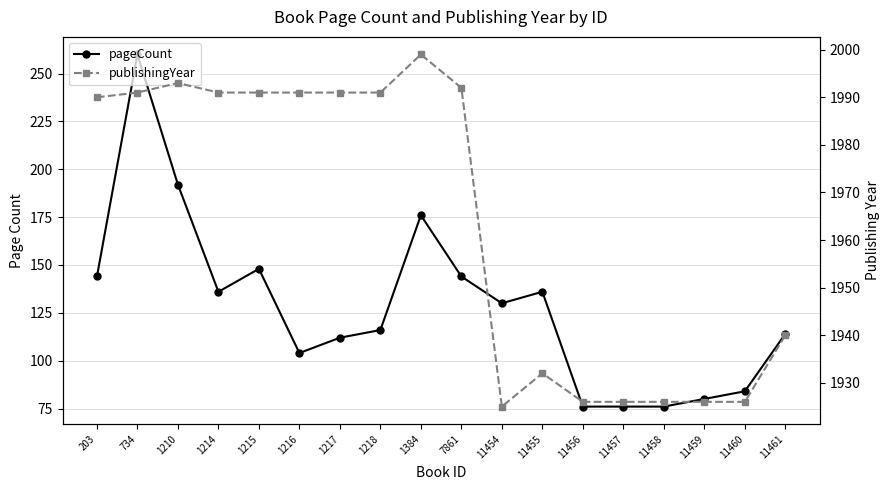

Is the value of pageCount at 11454 greater than the value of publishingYear at 1384?

No